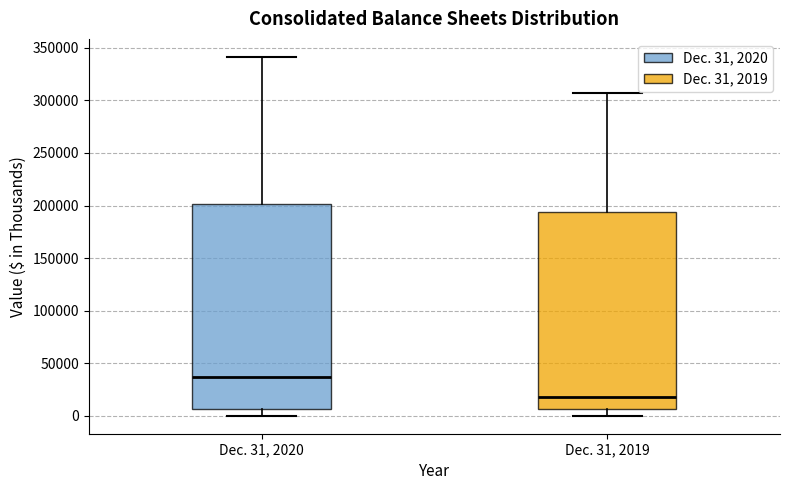

Reading left to right, transcribe this box plot: for each box, give where its median line is, the range the box spans, and where its two whiskers end, as read against the y-axis. The values are not printed on the chart, so give them approximately, as read against the axis.

Dec. 31, 2020: median 35000, box 5000 to 200000, whiskers 0 to 340000
Dec. 31, 2019: median 20000, box 5000 to 195000, whiskers 0 to 305000